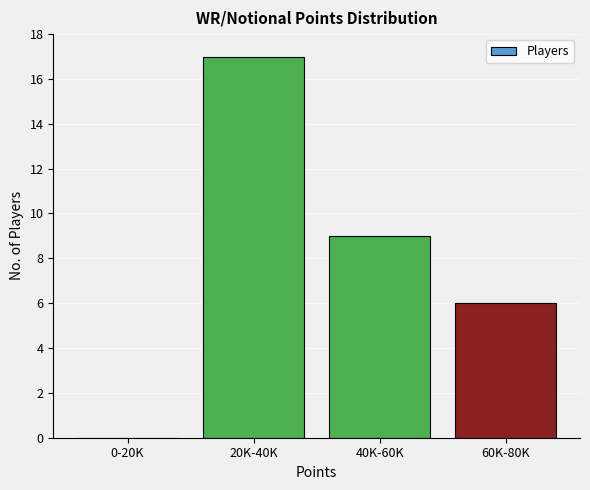

Reading left to right, extract all data points from this chart.

0-20K=0	20K-40K=17	40K-60K=9	60K-80K=6